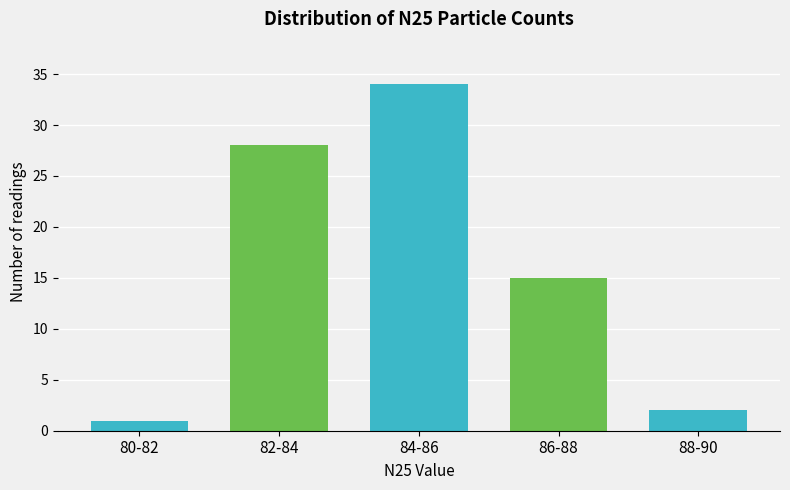

Reading left to right, extract all data points from this chart.

80-82=1	82-84=28	84-86=34	86-88=15	88-90=2